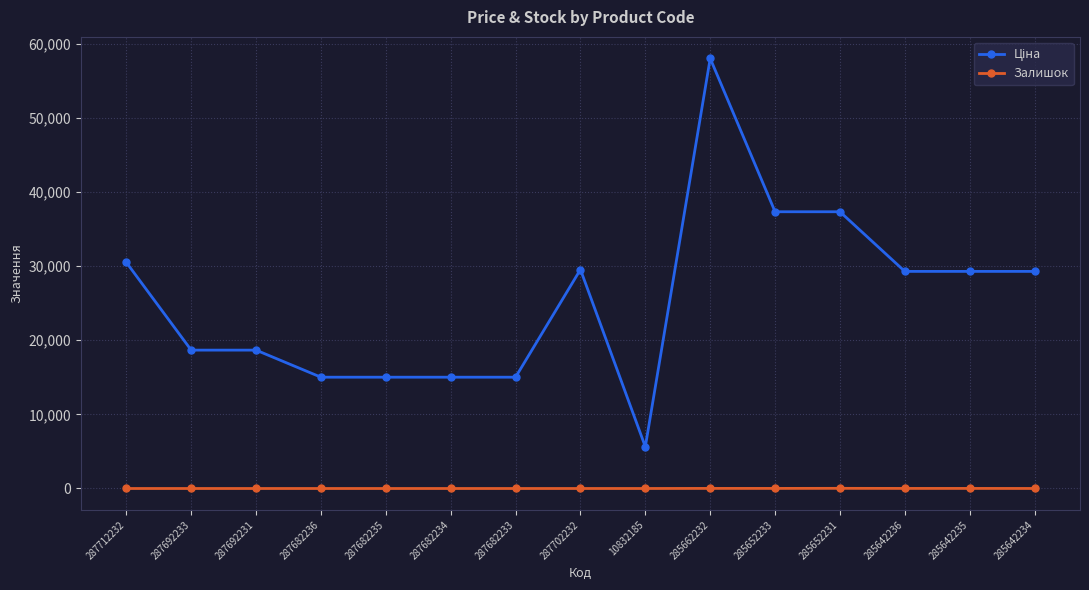

Does the chart have visible grid lines?

Yes